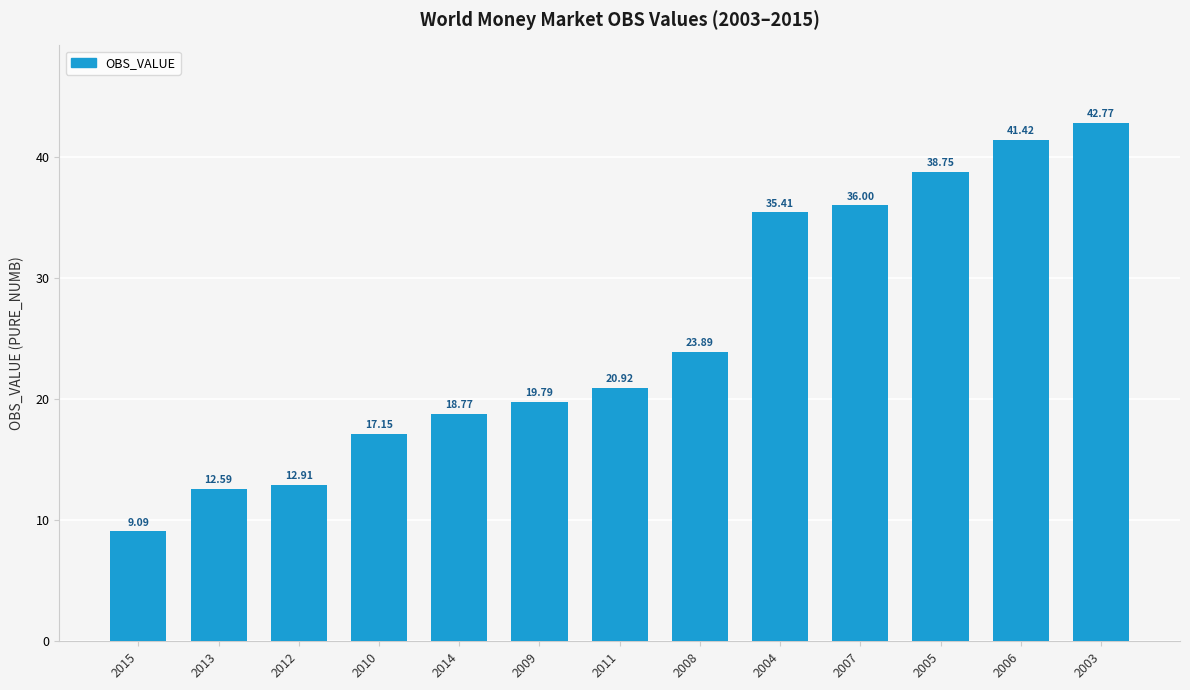

What is the change in value from 2015 to 2005?

+29.7